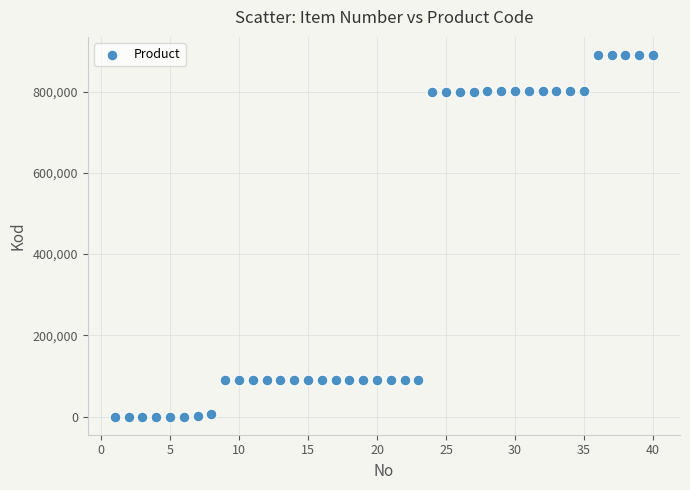

What is the range of X values (max minus min)?

39